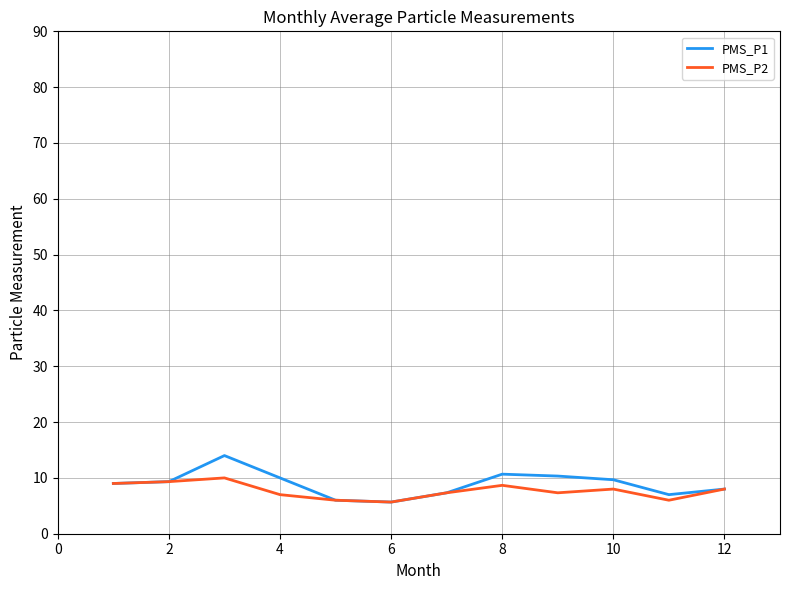

How many lines are shown in the chart?

2